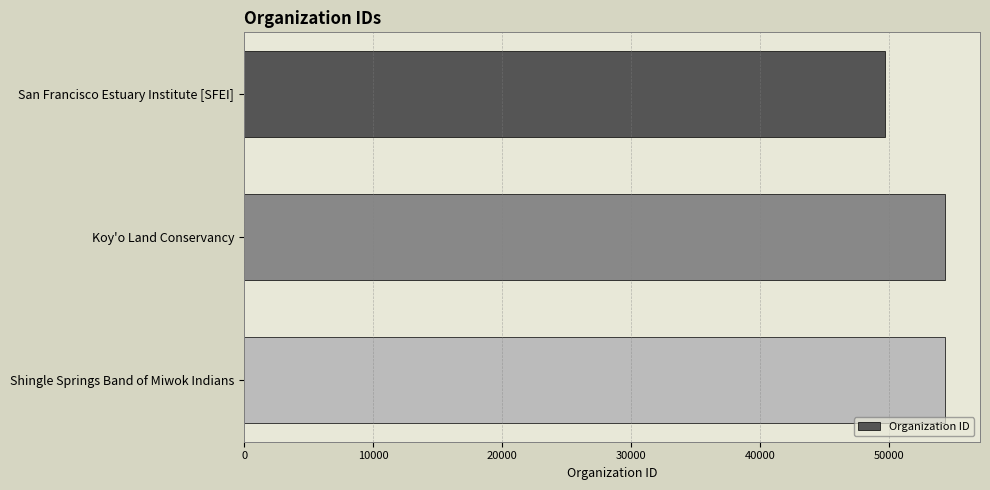

Is it true that the value at Koy'o Land Conservancy is 54345?

True